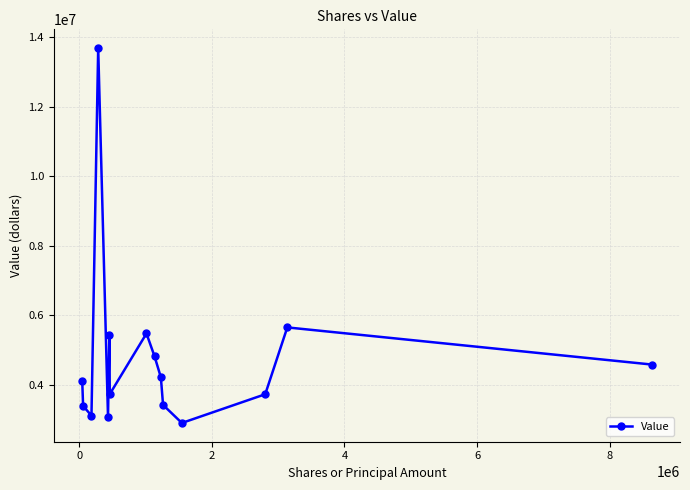

How many interior local peaks (higher than both neighbors) does the data have?

4